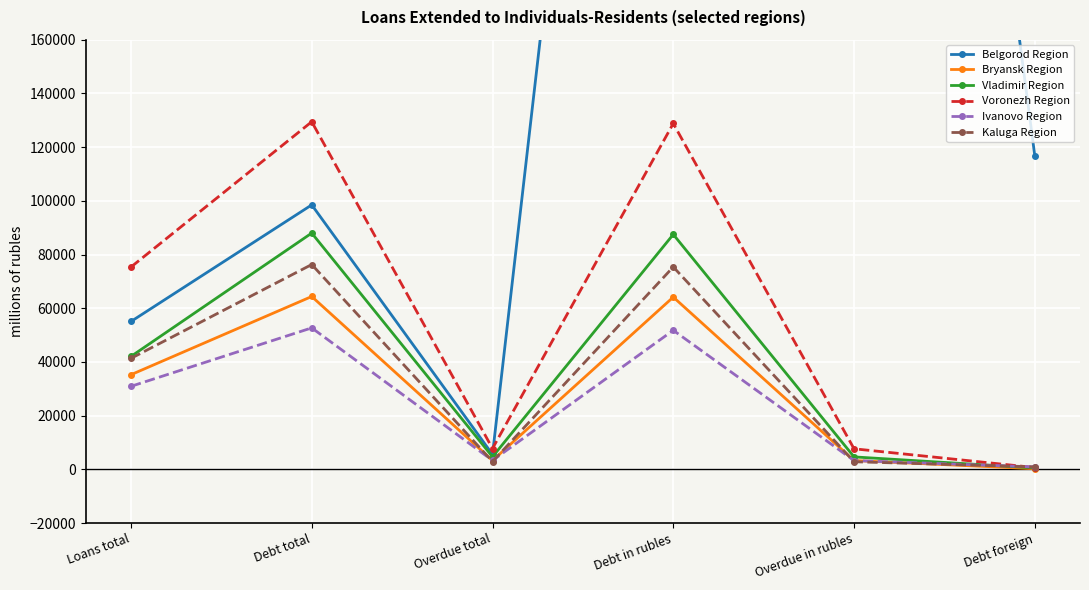

What are all the series names shown in the legend?

Belgorod Region, Bryansk Region, Vladimir Region, Voronezh Region, Ivanovo Region, Kaluga Region